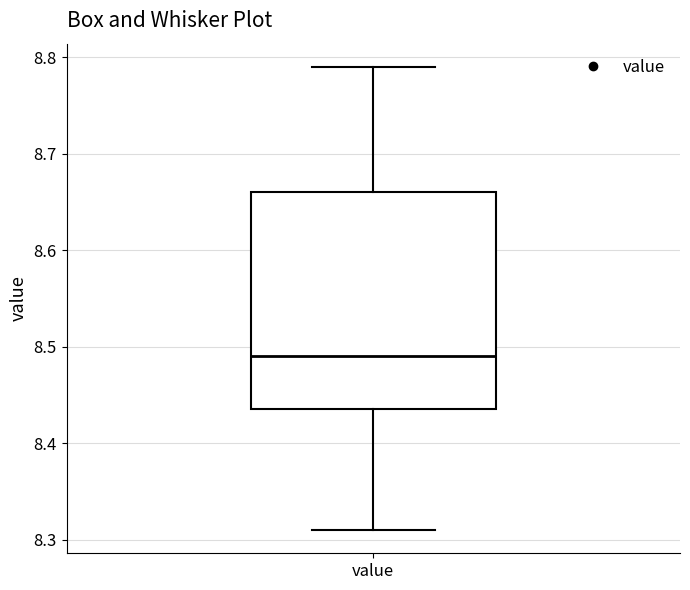

Read this box plot against the y-axis: the position of the median line, the range covered by the box, and the ends of both whiskers. The values are not printed on the chart, so give them approximately, as read against the axis.

median 8.49, box 8.44 to 8.66, whiskers 8.31 to 8.79